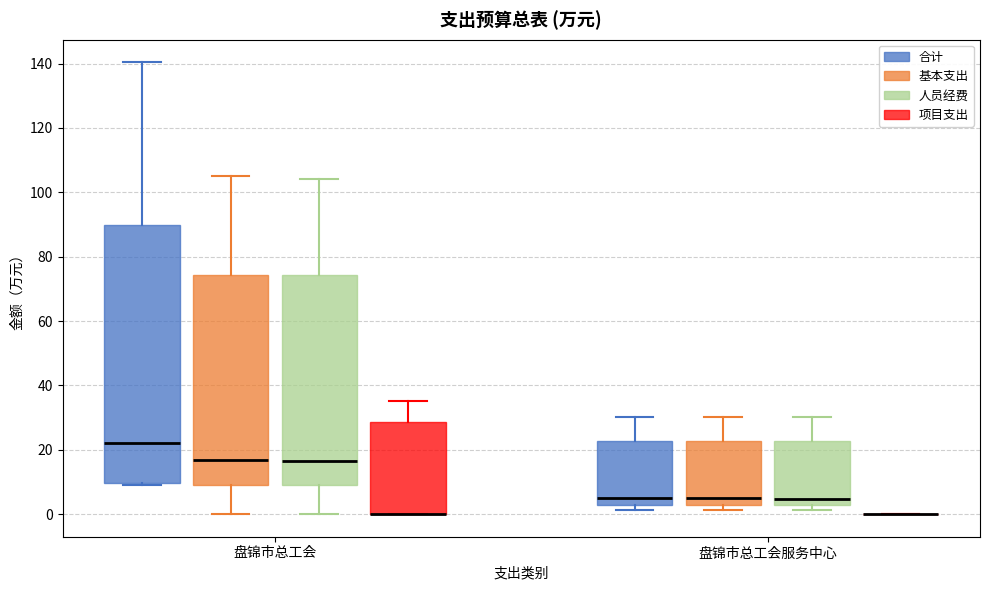

Reading left to right, transcribe this box plot: for each box, give where its median line is, the range the box spans, and where its two whiskers end, as read against the y-axis. The values are not printed on the chart, so give them approximately, as read against the axis.

盘锦市总工会 (合计): median 22, box 10 to 90, whiskers 8 to 140
盘锦市总工会 (基本支出): median 16, box 8 to 74, whiskers 0 to 106
盘锦市总工会 (人员经费): median 16, box 8 to 74, whiskers 0 to 104
盘锦市总工会 (项目支出): median 0 (drawn on the box's lower edge), box 0 to 28, whiskers 0 to 36
盘锦市总工会服务中心 (合计): median 4, box 2 to 22, whiskers 2 (just below the box's lower edge) to 30
盘锦市总工会服务中心 (基本支出): median 4, box 2 to 22, whiskers 2 (just below the box's lower edge) to 30
盘锦市总工会服务中心 (人员经费): median 4, box 2 to 22, whiskers 2 (just below the box's lower edge) to 30
盘锦市总工会服务中心 (项目支出): box collapsed to a line at 0, whiskers 0 to 0